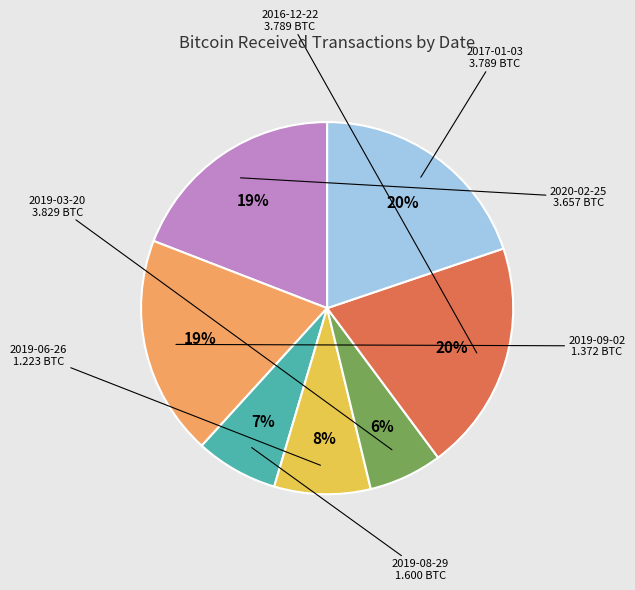

To the nearest percent, what is the average slice percentage?

14%